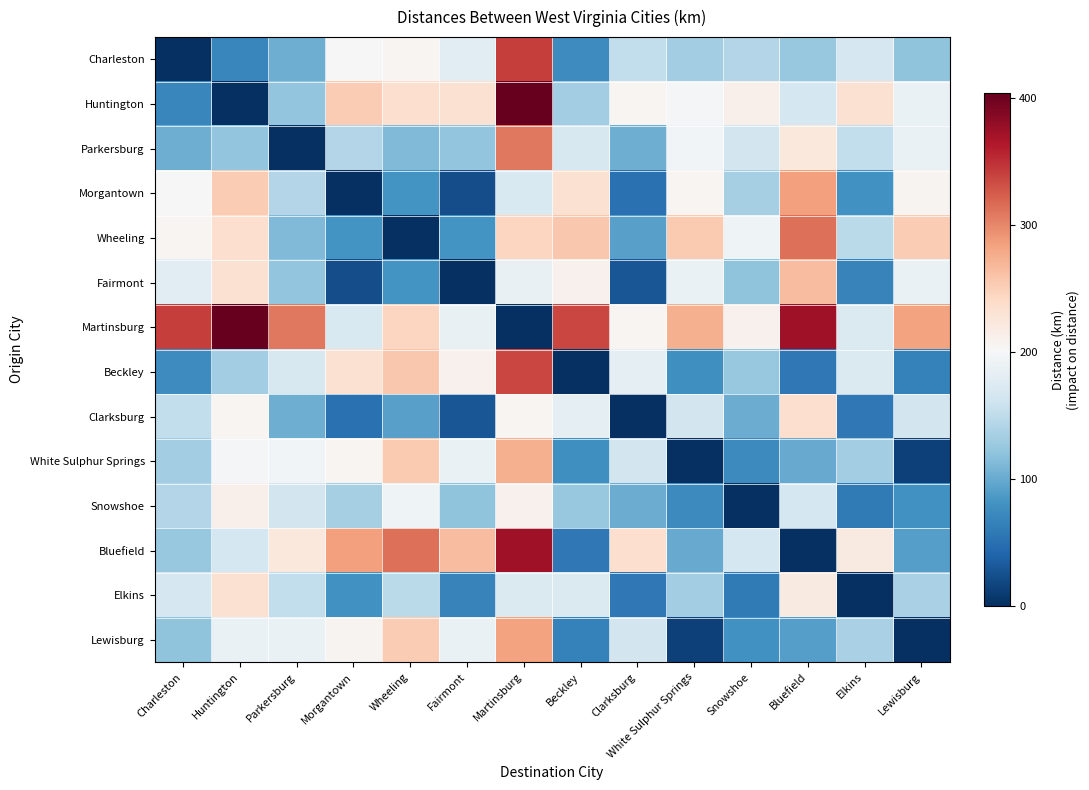

Which has a higher value, Parkersburg or Clarksburg?

Clarksburg